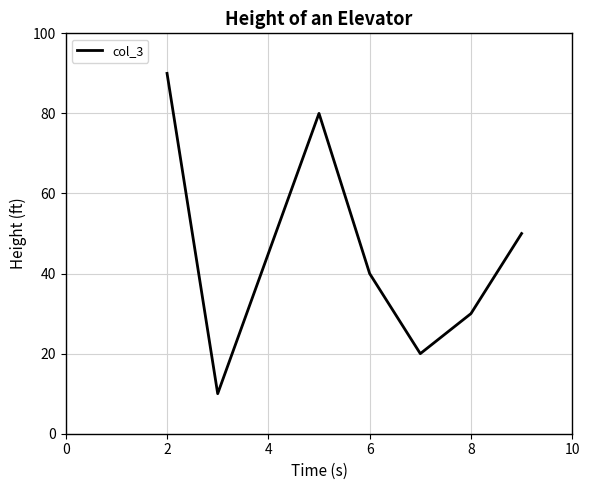

Reading left to right, what are all the values shown in this chart?

90	10	80	40	20	30	50